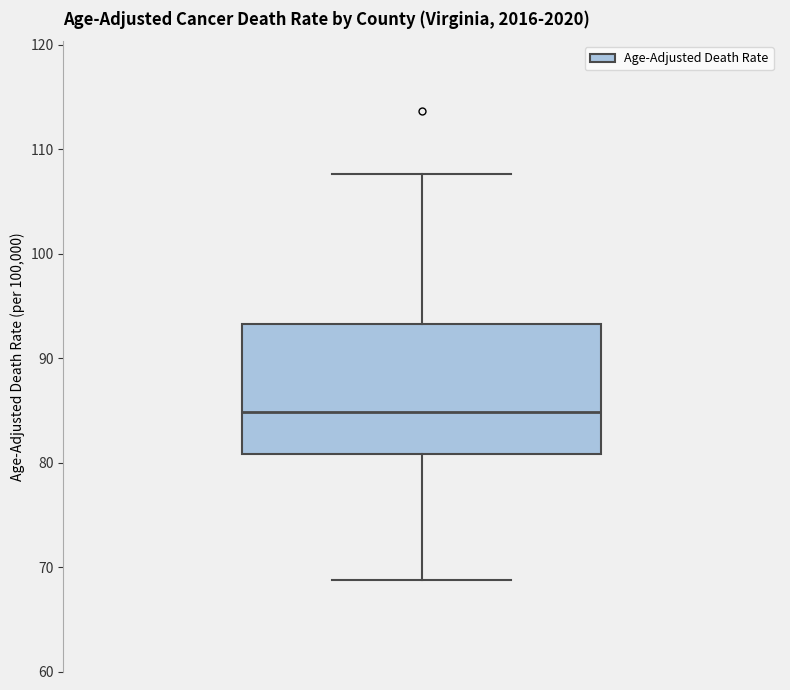

Where is the lower edge of the box on the y-axis? The values are not printed on the chart, so give them approximately, as read against the axis.

81